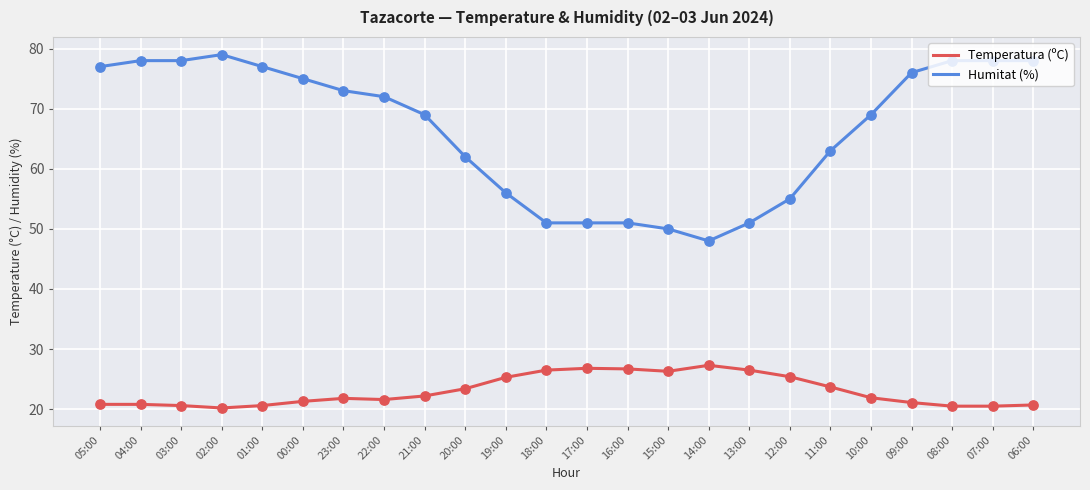

What is the difference between the highest and lowest values at 23:00?

51.2